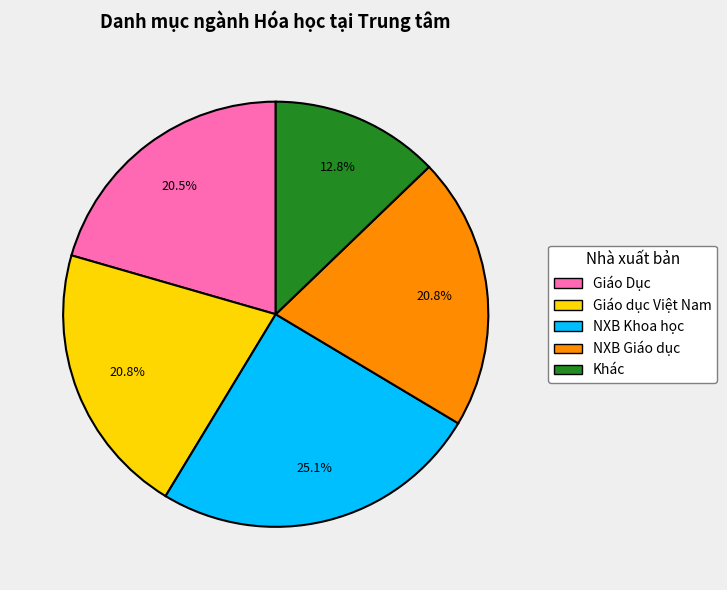

Between Giáo Dục and NXB Khoa học, which is larger?

NXB Khoa học